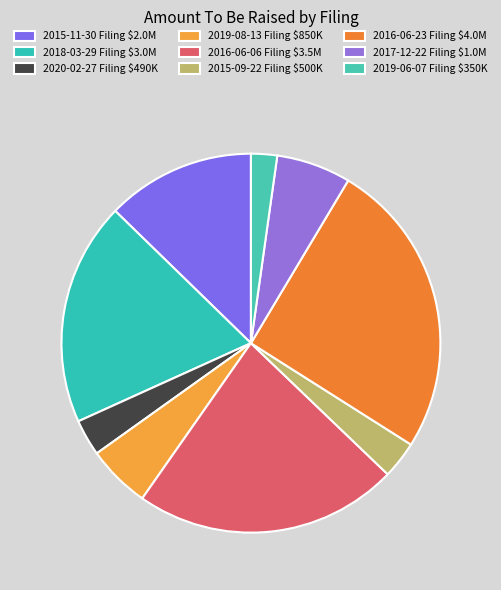

To the nearest percent, what is the combined percentage of 2016-06-06 Filing and 2019-08-13 Filing?

28%